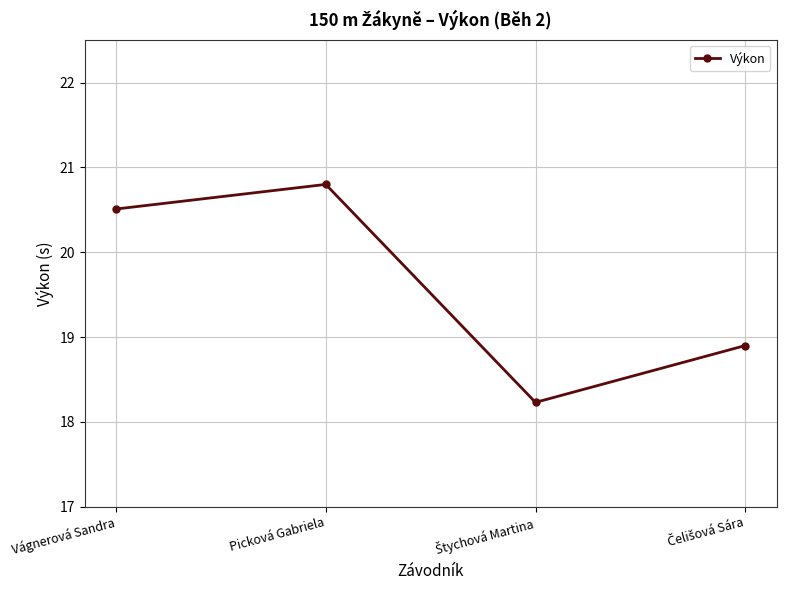

True or false: there are more than 0 points higher than both neighbors.

True